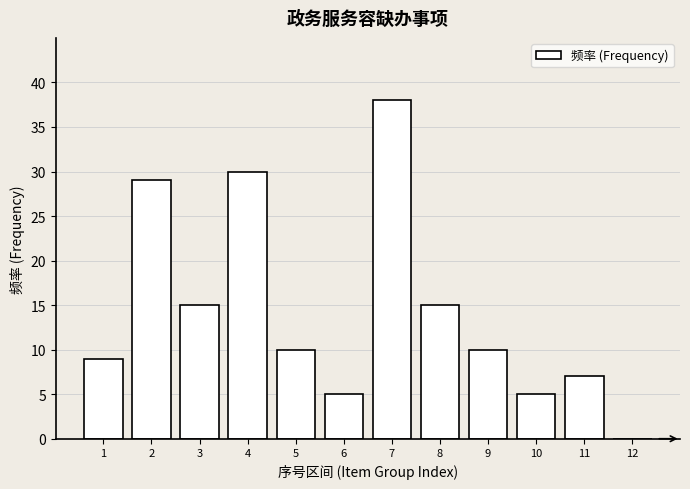

Reading left to right, transcribe all the data shown in this chart.

1=9	2=29	3=15	4=30	5=10	6=5	7=38	8=15	9=10	10=5	11=7	12=0